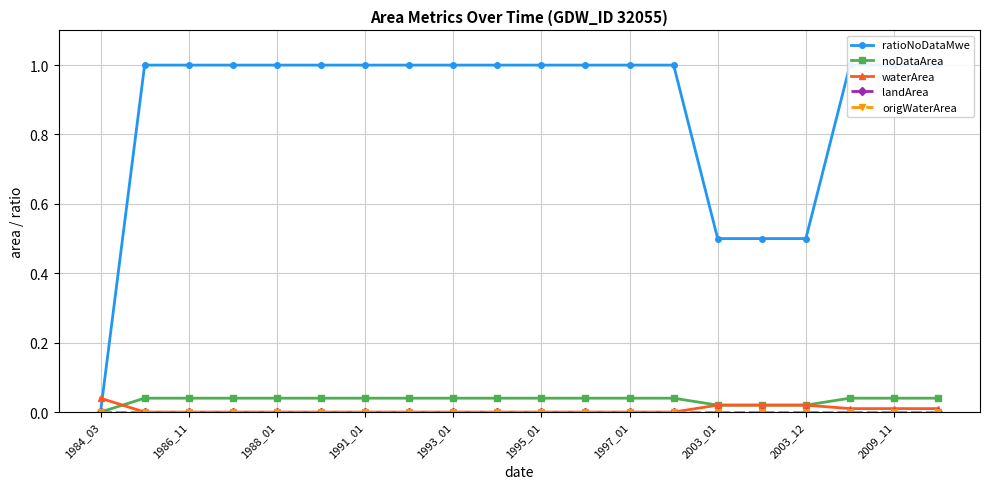

List the series in order of their peak value, lowest first.

landArea, origWaterArea, noDataArea, waterArea, ratioNoDataMwe